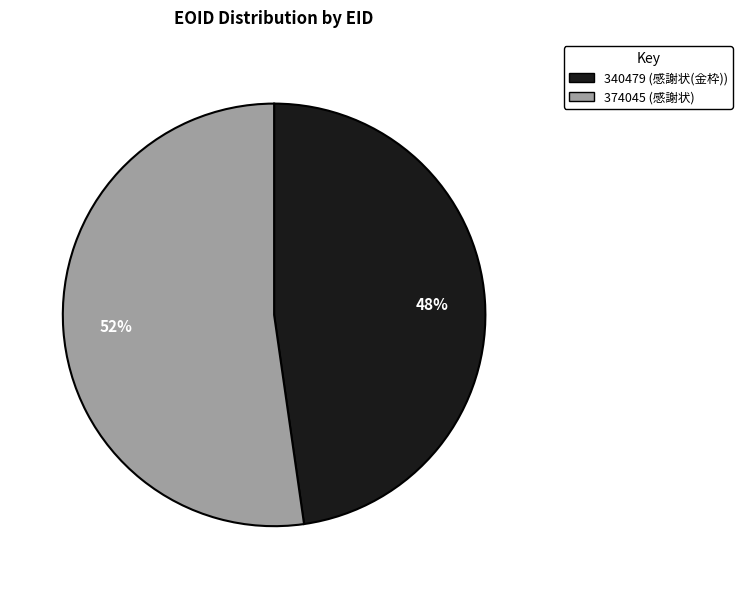

Which has a higher value, 374045 or 340479?

374045